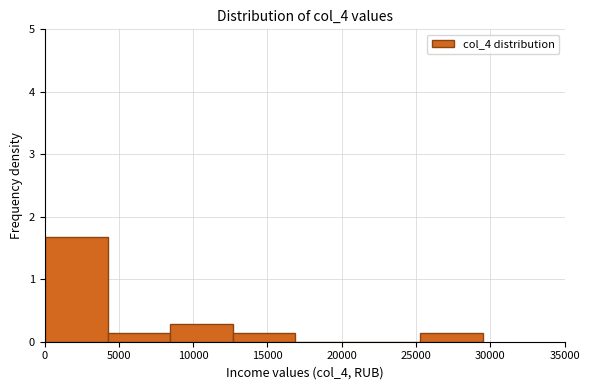

Reading left to right, transcribe this chart: for each bar, give the range it covers on the x-axis and its height. Neither the bar edges nor the heights are printed on the chart, so give them approximately, as read against the axes.

0 to 4500: 1.7
4500 to 8500: 0.1
8500 to 12500: 0.3
12500 to 17000: 0.1
17000 to 21000: 0
21000 to 25500: 0
25500 to 29500: 0.1